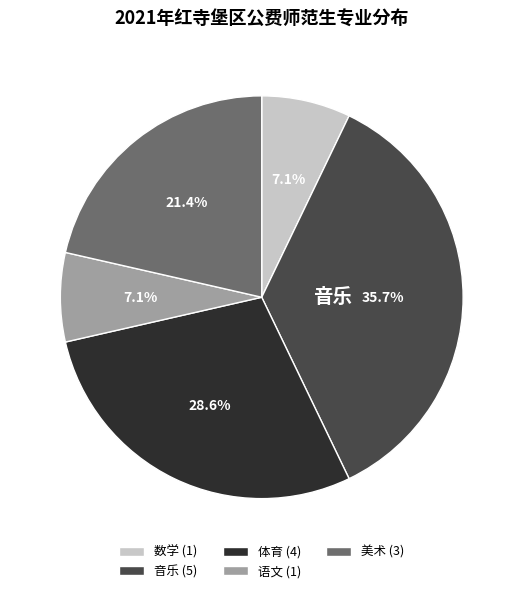

Is there a majority slice in this chart?

No